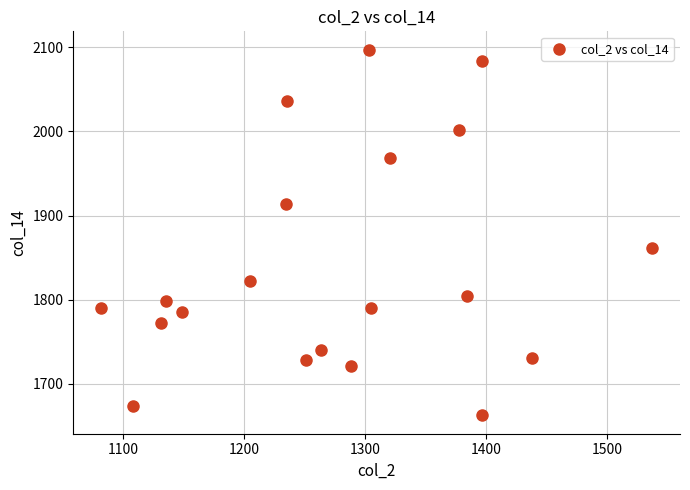

What is the range of Y values (max minus min)?

434.7